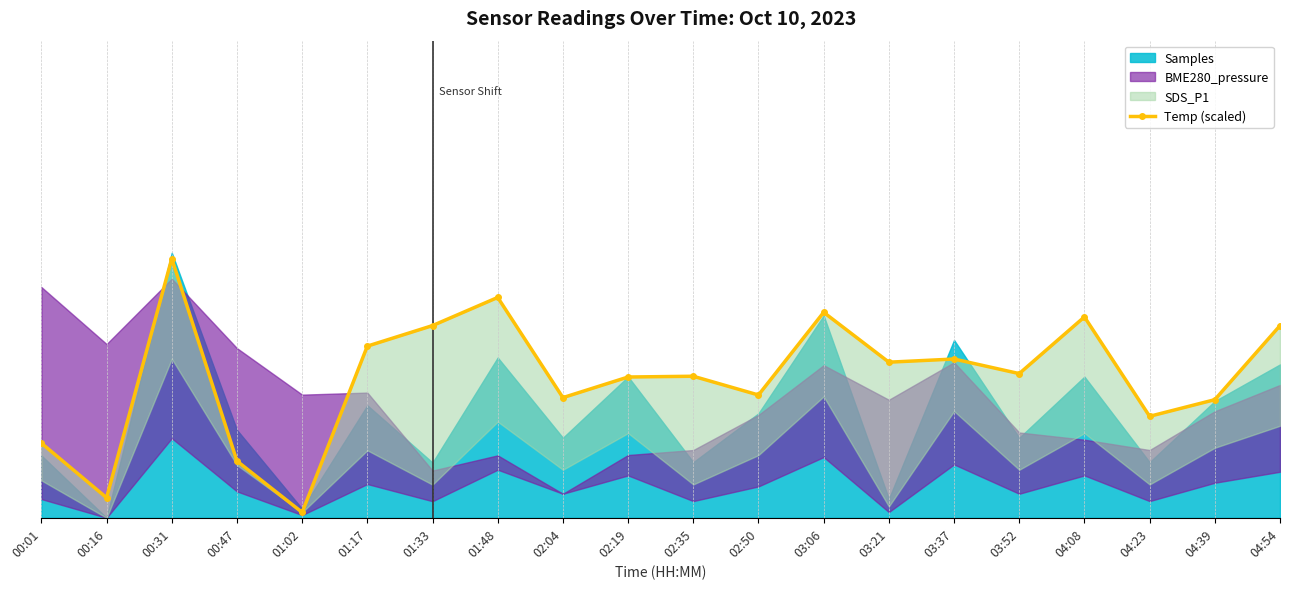

What is the difference between the maximum and minimum values?

95.7